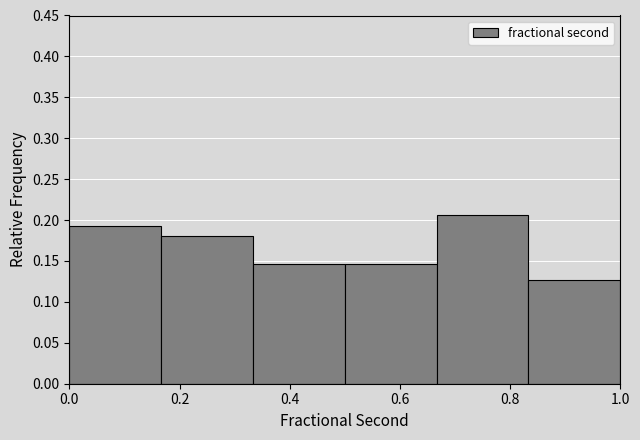

Reading left to right, list every bar in this chart as the range it spans on the x-axis followed by its height. Neither the bar edges nor the heights are printed on the chart, so give them approximately, as read against the axes.

0.00 to 0.16: 0.195
0.16 to 0.34: 0.180
0.34 to 0.50: 0.145
0.50 to 0.66: 0.145
0.66 to 0.84: 0.205
0.84 to 1.00: 0.125